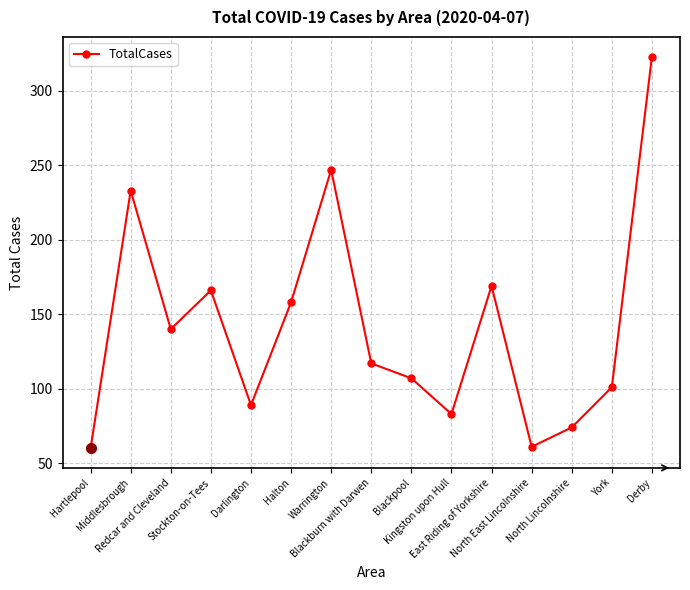

What is the greatest value displayed?

323